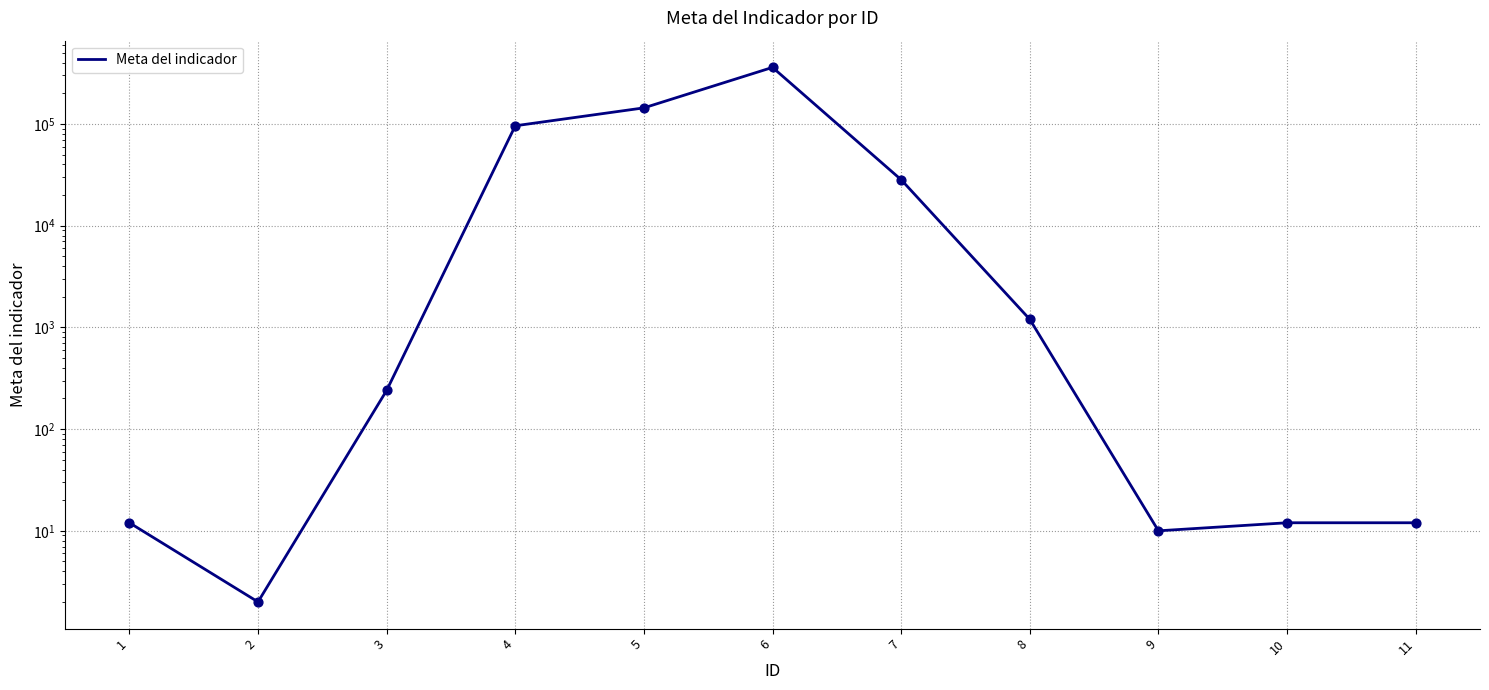

What is the change in value from 2 to 9?

+8